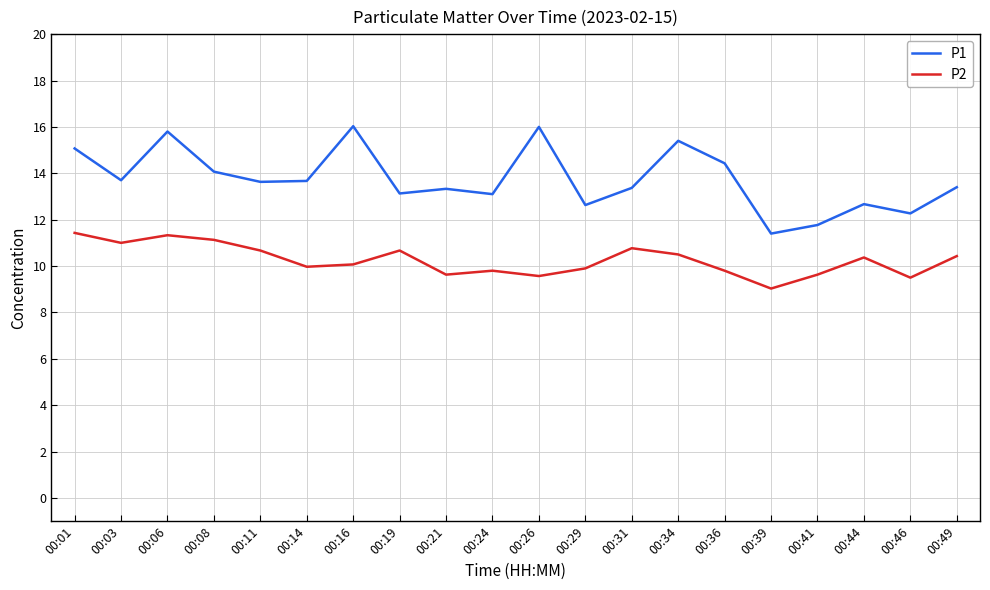

What is the difference between the highest and lowest values at 00:26?

6.4